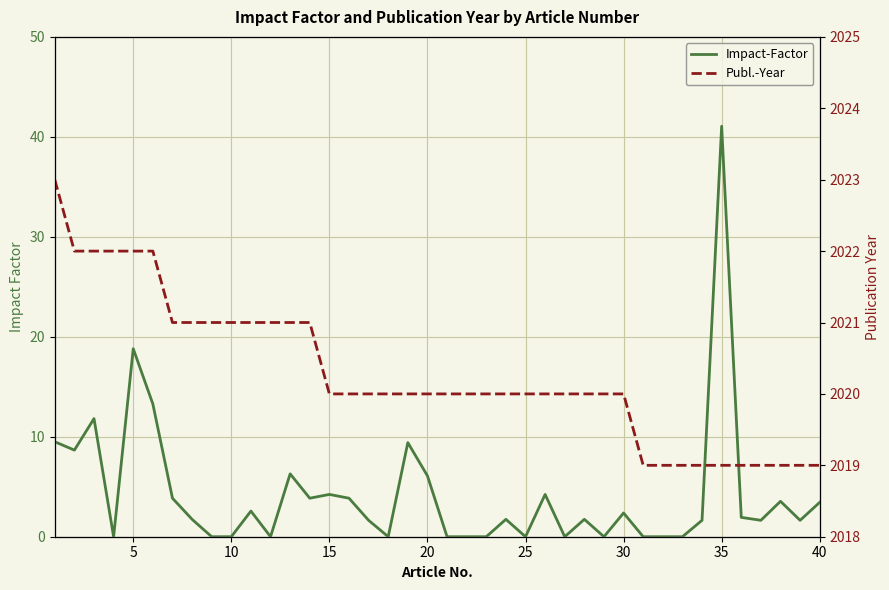

How many values in the Publ.-Year series are below 2020?

10